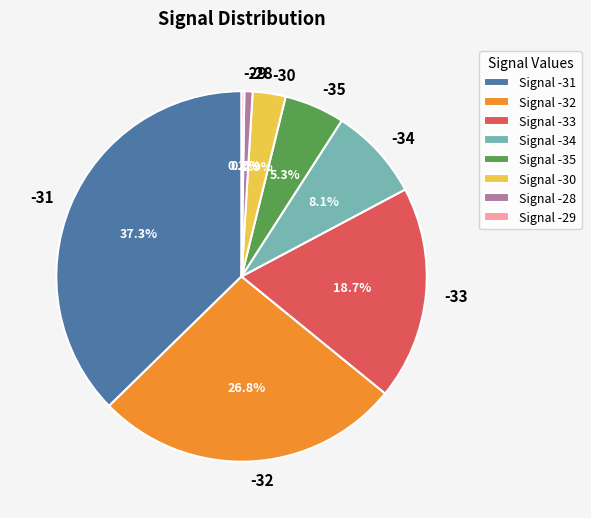

What portion of the pie excludes -35?

94.7%